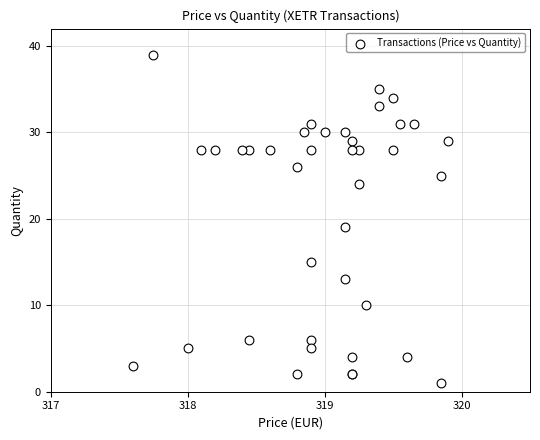

What Y value in the scatter plot is closest to 20?

19